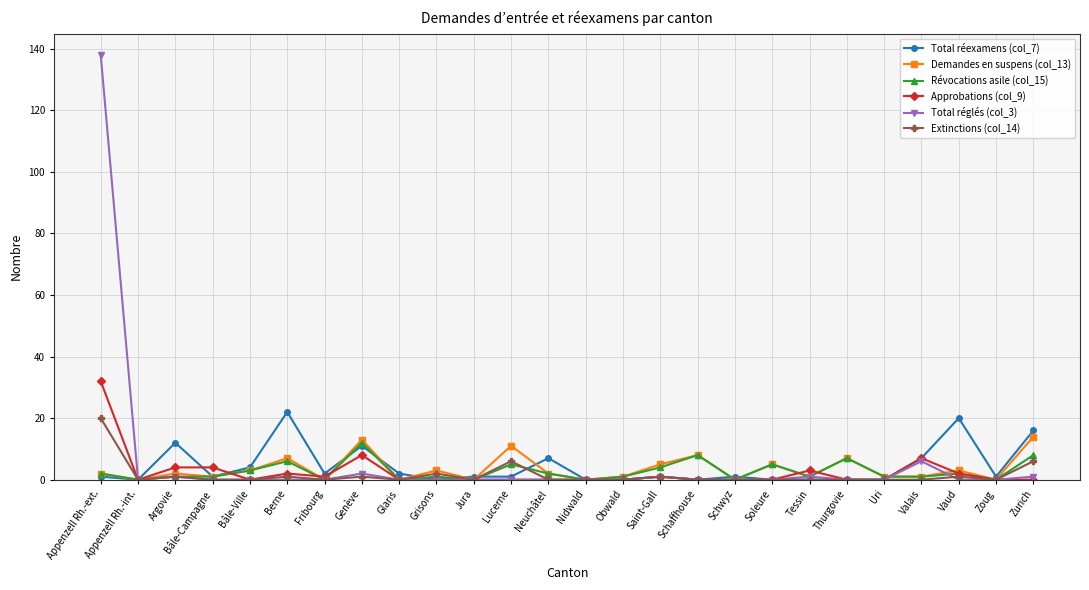

Does the chart have visible grid lines?

Yes